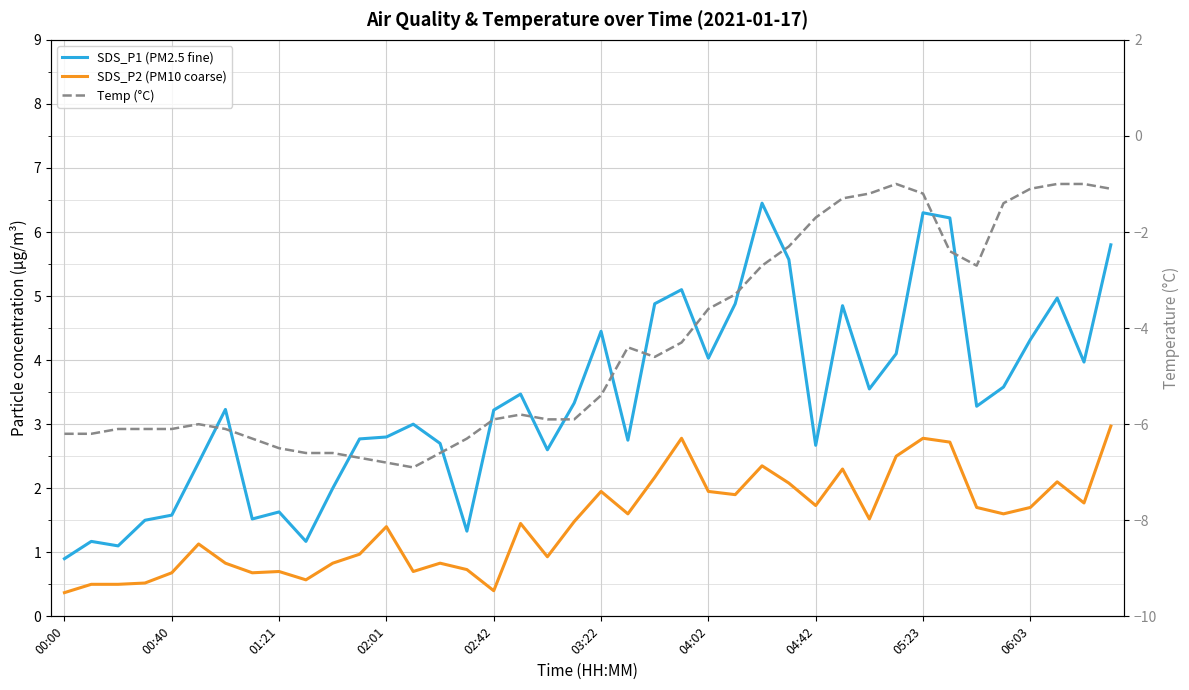

What position from the left is 39?

40